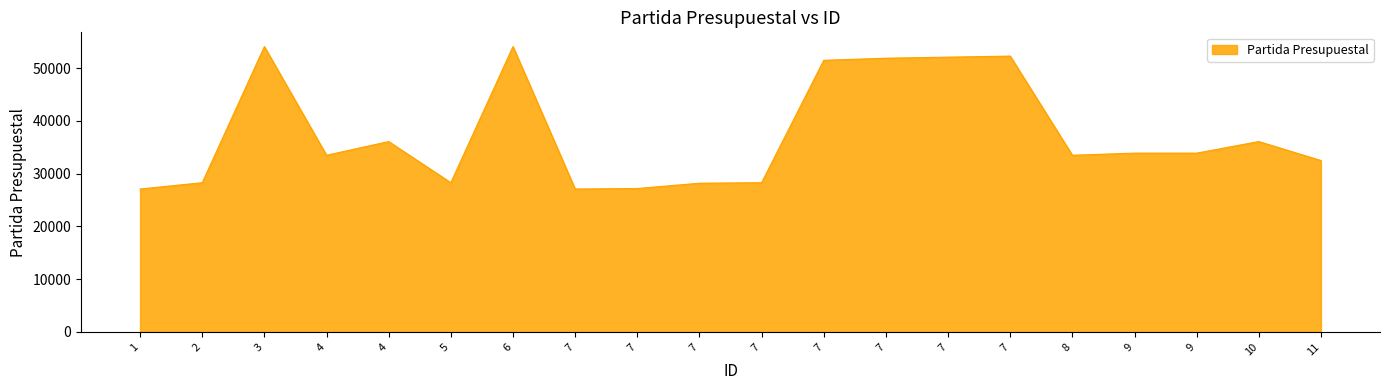

What is the sum of the values at 4 and 9?

70006